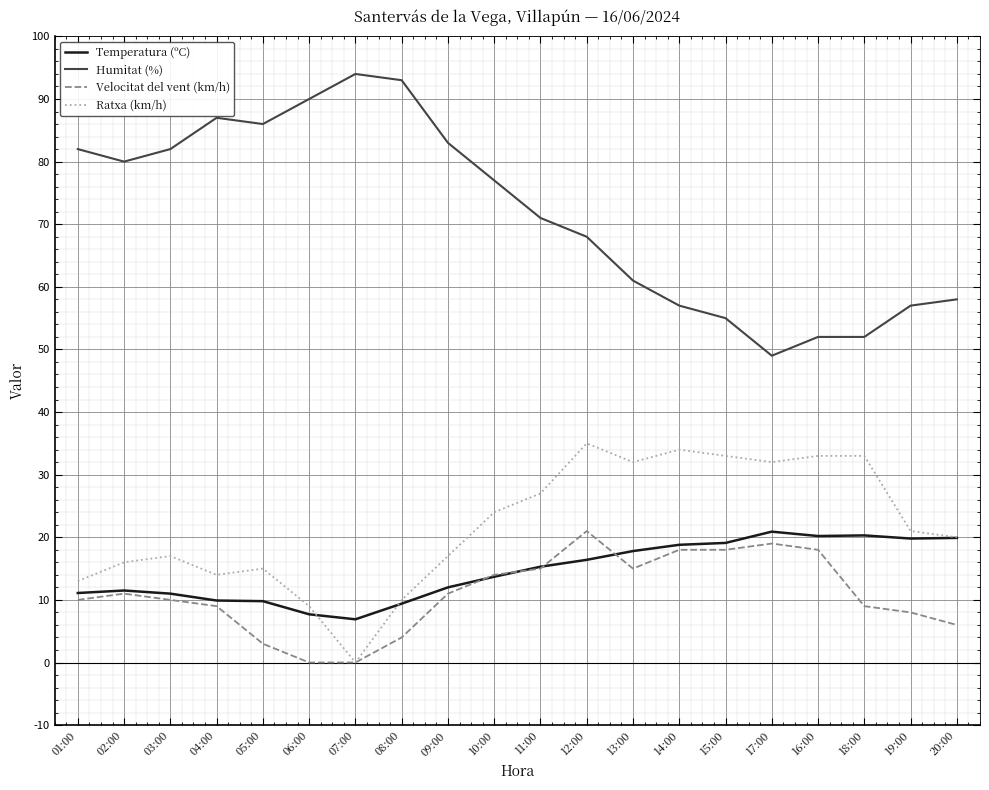

What is the maximum value shown in the chart?

94.0